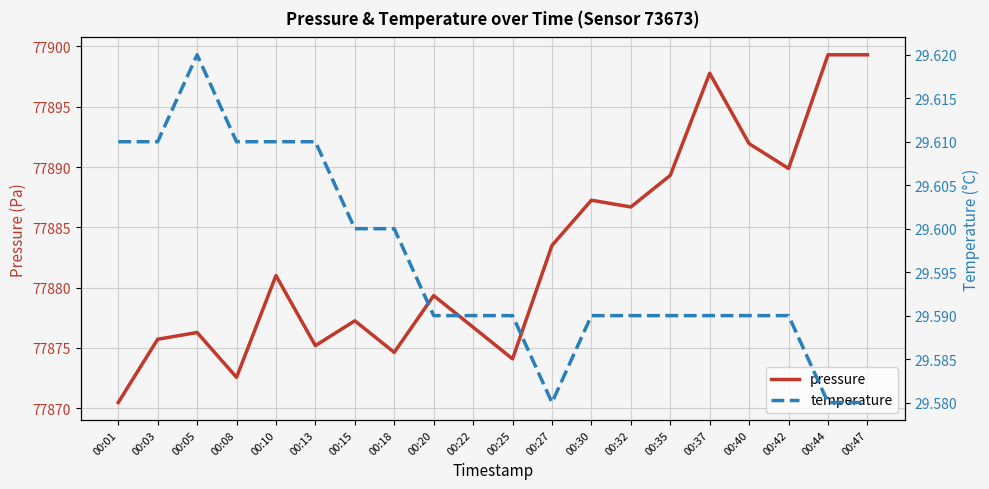

Reading left to right, list all the values displayed in this chart.

pressure: 00:01=77870.5	00:03=77875.7	00:05=77876.3	00:08=77872.6	00:10=77881.0	00:13=77875.2	00:15=77877.2	00:18=77874.6	00:20=77879.3	00:22=77876.7	00:25=77874.1	00:27=77883.5	00:30=77887.2	00:32=77886.7	00:35=77889.3	00:37=77897.8	00:40=77891.9	00:42=77889.9	00:44=77899.3	00:47=77899.3
temperature: 00:01=29.6	00:03=29.6	00:05=29.6	00:08=29.6	00:10=29.6	00:13=29.6	00:15=29.6	00:18=29.6	00:20=29.6	00:22=29.6	00:25=29.6	00:27=29.6	00:30=29.6	00:32=29.6	00:35=29.6	00:37=29.6	00:40=29.6	00:42=29.6	00:44=29.6	00:47=29.6